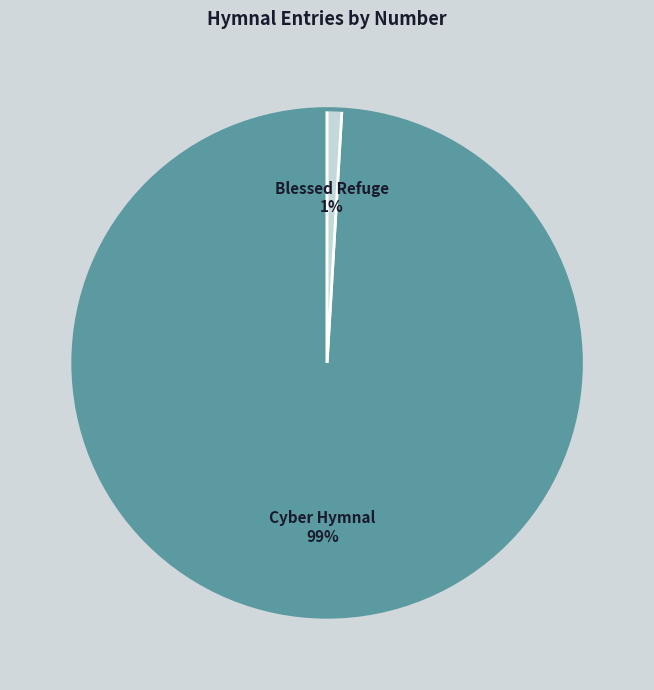

Which slice is the smallest?

Blessed Refuge 1%